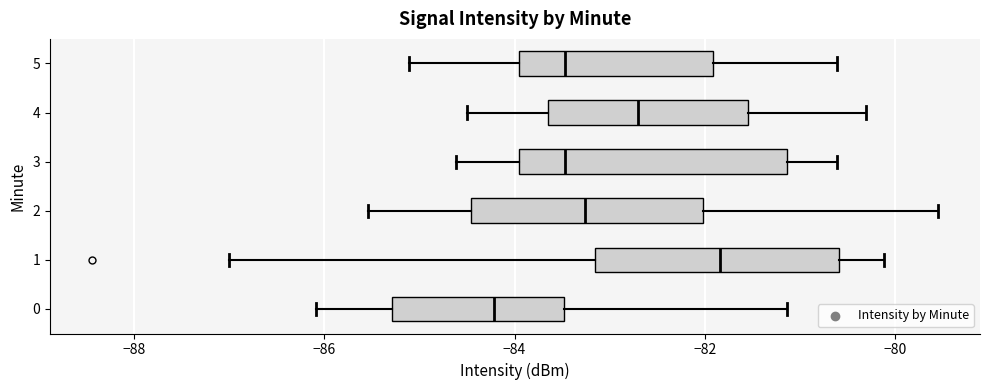

Reading bottom to top, read every box against the x-axis: the position of its median line, the range the box covers, and the ends of its whiskers. The values are not printed on the chart, so give them approximately, as read against the axis.

0: median -84.2, box -85.2 to -83.4, whiskers -86.0 to -81.2
1: median -81.8, box -83.2 to -80.6, whiskers -87.0 to -80.2
2: median -83.2, box -84.4 to -82.0, whiskers -85.6 to -79.6
3: median -83.4, box -84.0 to -81.2, whiskers -84.6 to -80.6
4: median -82.6, box -83.6 to -81.6, whiskers -84.4 to -80.2
5: median -83.4, box -84.0 to -82.0, whiskers -85.2 to -80.6